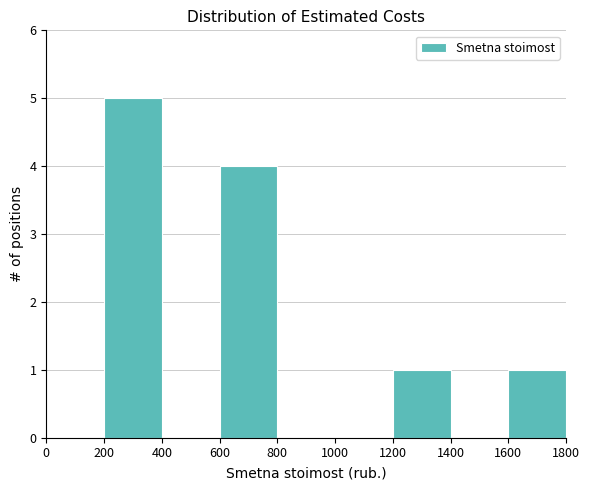

Which range on the x-axis has the tallest bar?

200 to 400